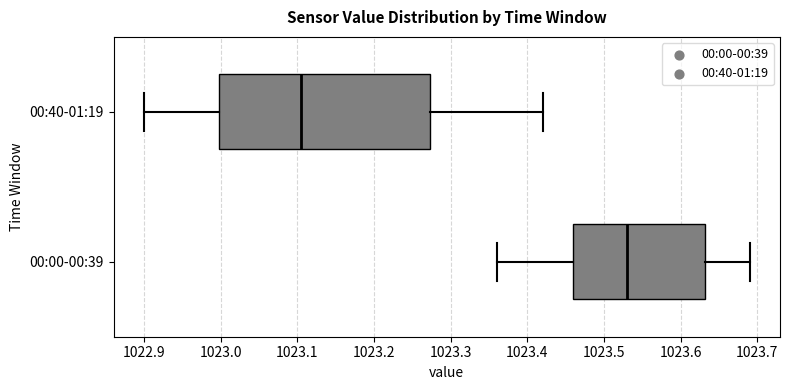

Where is the right edge of the box for 00:40-01:19 on the x-axis? The values are not printed on the chart, so give them approximately, as read against the axis.

1023.27